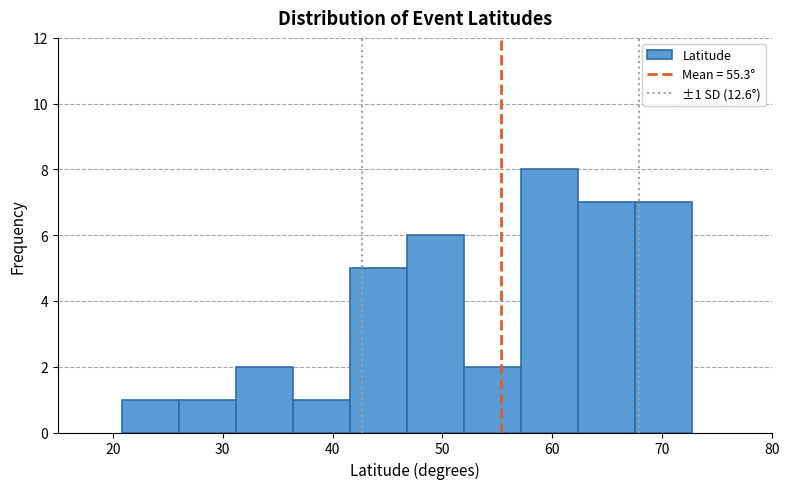

Over which range of the x-axis is the bar tallest?

57 to 62